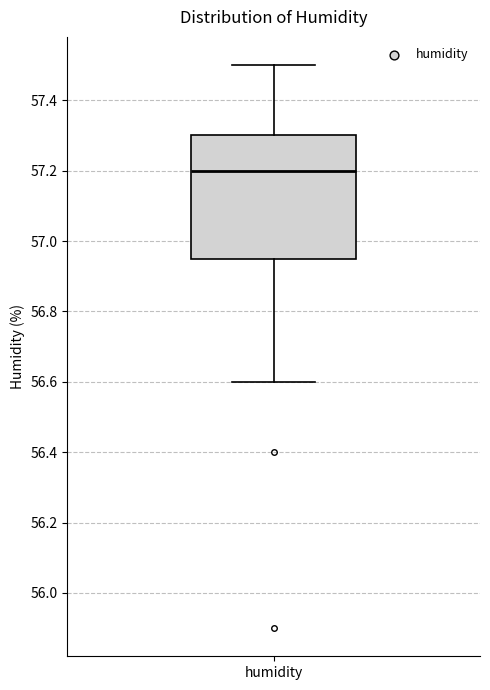

Where does the upper whisker of the box for humidity end on the y-axis? The values are not printed on the chart, so give them approximately, as read against the axis.

57.50